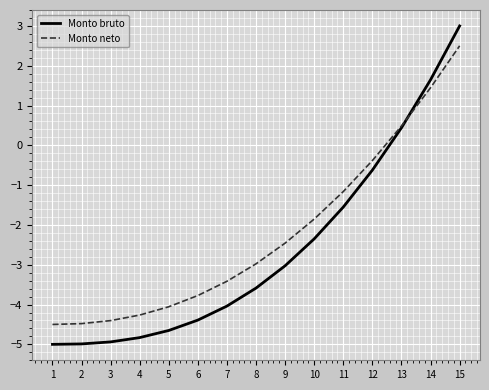

The value of Monto neto at 12 is -0.4. True or false?

True